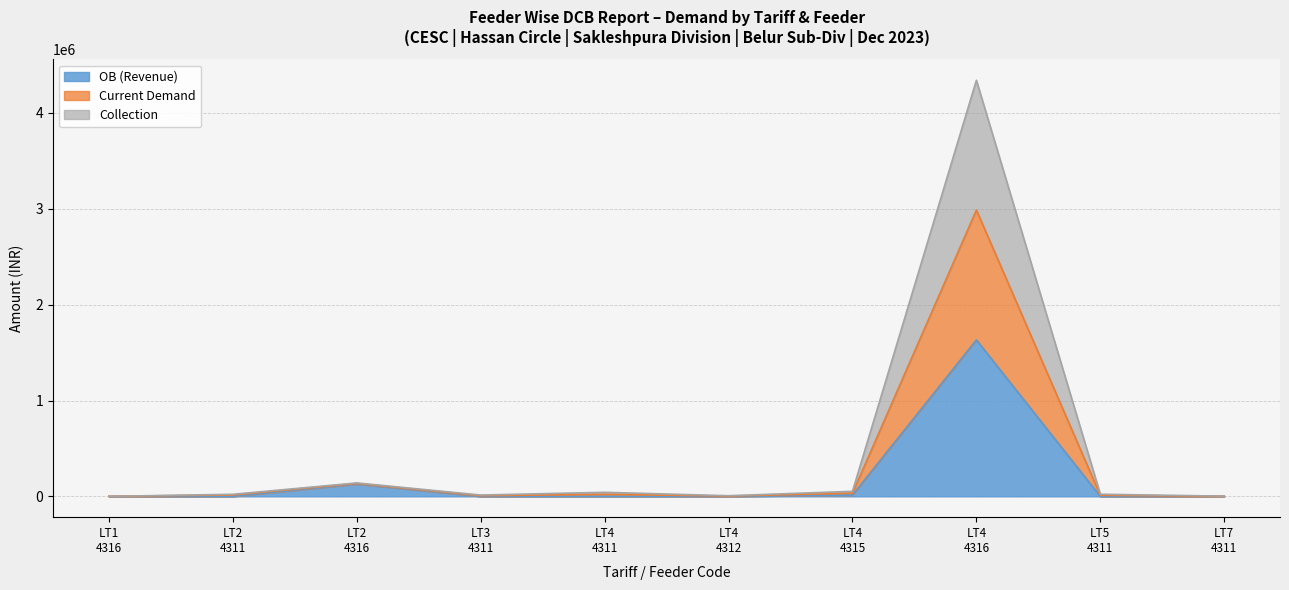

What are all the series names shown in the legend?

OB (Revenue), Current Demand, Collection